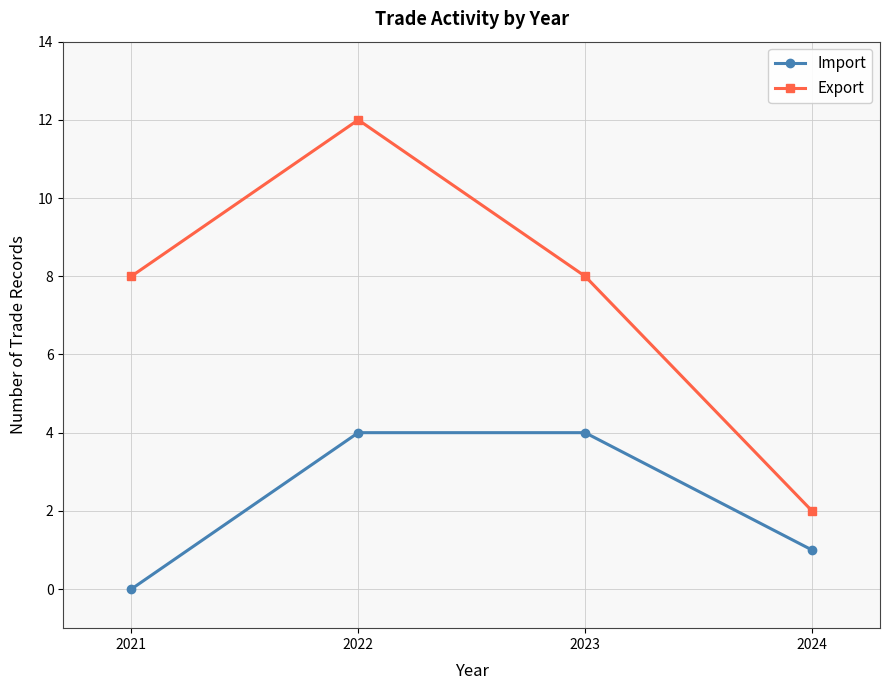

What is the sum of the Import values at 2021 and 2024?

1